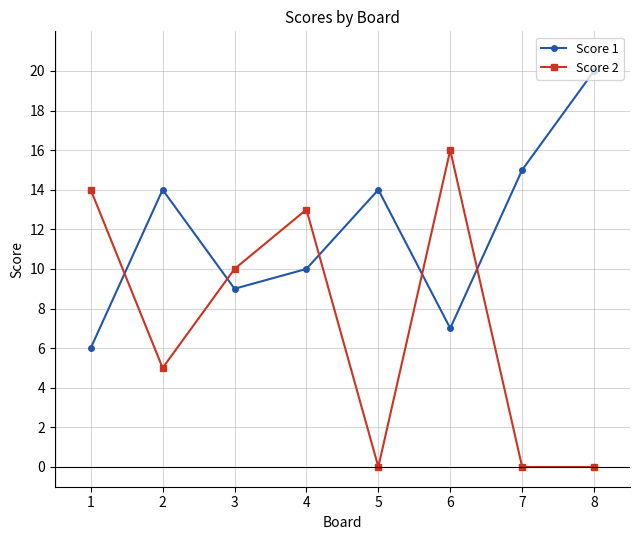

Rank the series by their average value, from highest to lowest.

Score 1, Score 2